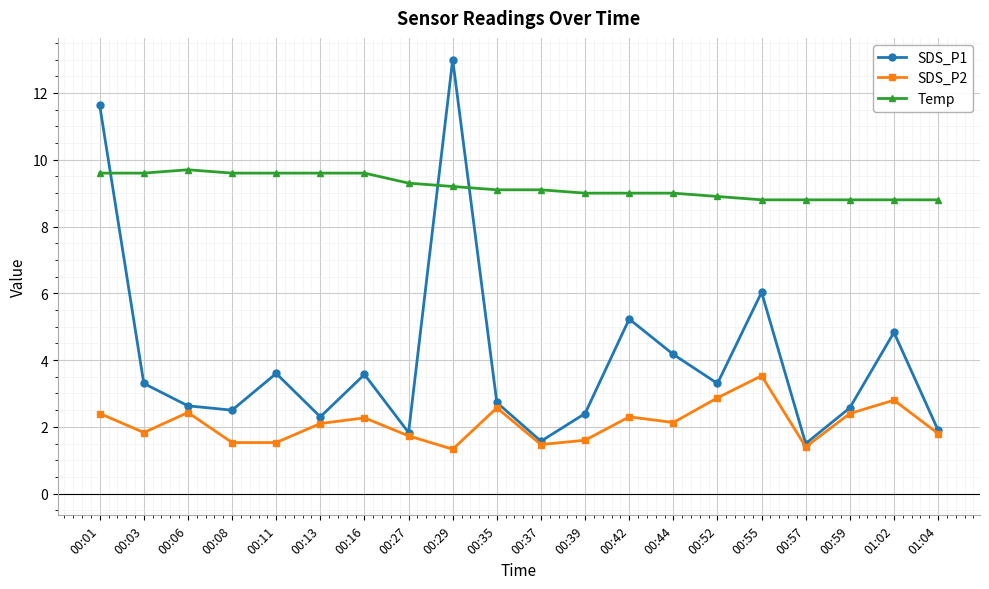

Rank the series by their average value, from highest to lowest.

Temp, SDS_P1, SDS_P2